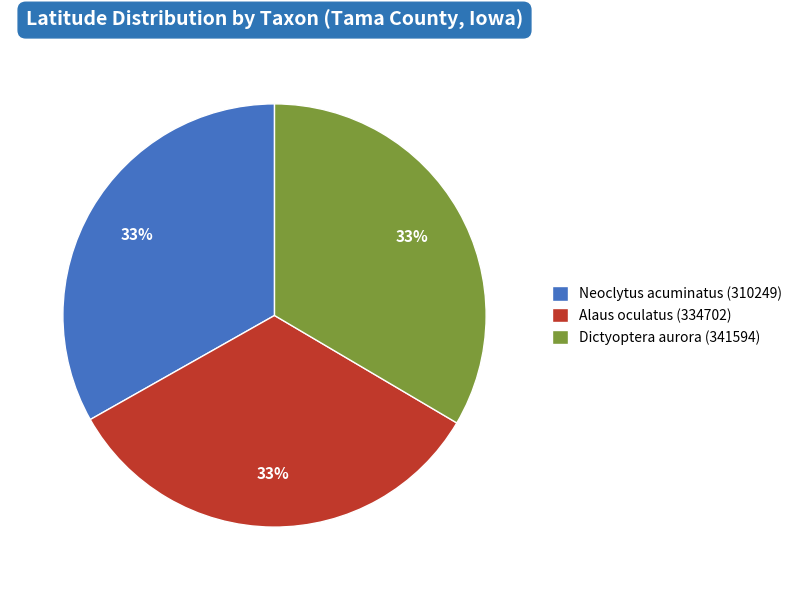

To the nearest percent, what is the average slice percentage?

33%